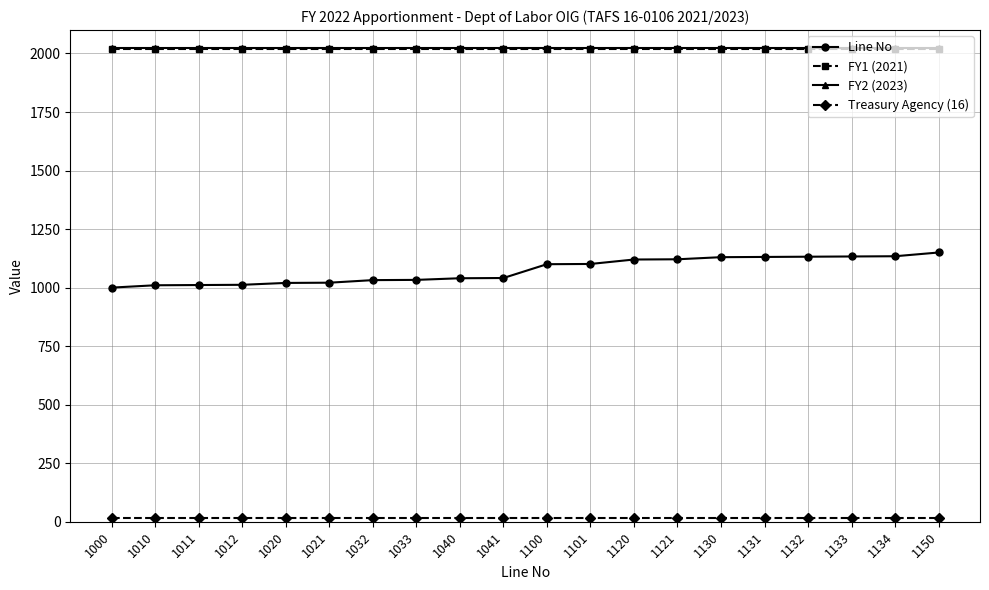

What is the average value of the Line No series?

1074